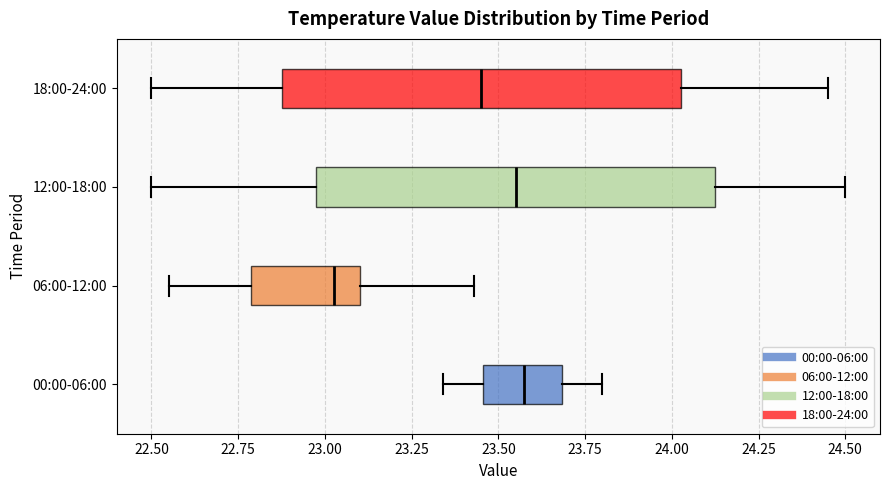

Reading bottom to top, read every box against the x-axis: the position of its median line, the range the box covers, and the ends of its whiskers. The values are not printed on the chart, so give them approximately, as read against the axis.

00:00-06:00: median 23.60, box 23.45 to 23.70, whiskers 23.35 to 23.80
06:00-12:00: median 23.05, box 22.80 to 23.10, whiskers 22.55 to 23.45
12:00-18:00: median 23.55, box 23.00 to 24.15, whiskers 22.50 to 24.50
18:00-24:00: median 23.45, box 22.90 to 24.05, whiskers 22.50 to 24.45